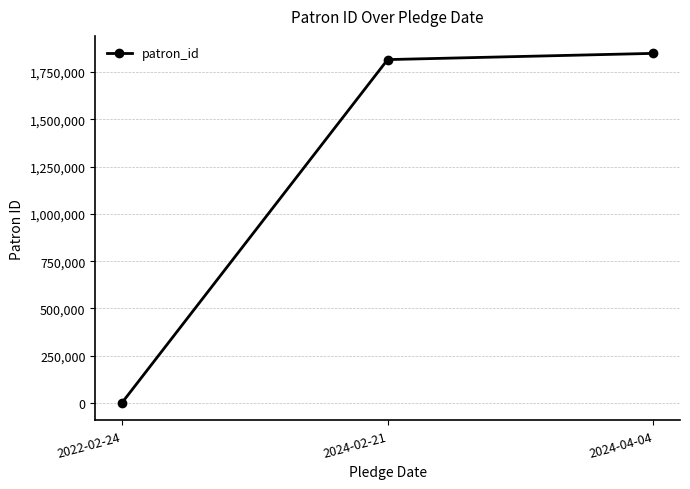

How many lines are shown in the chart?

1